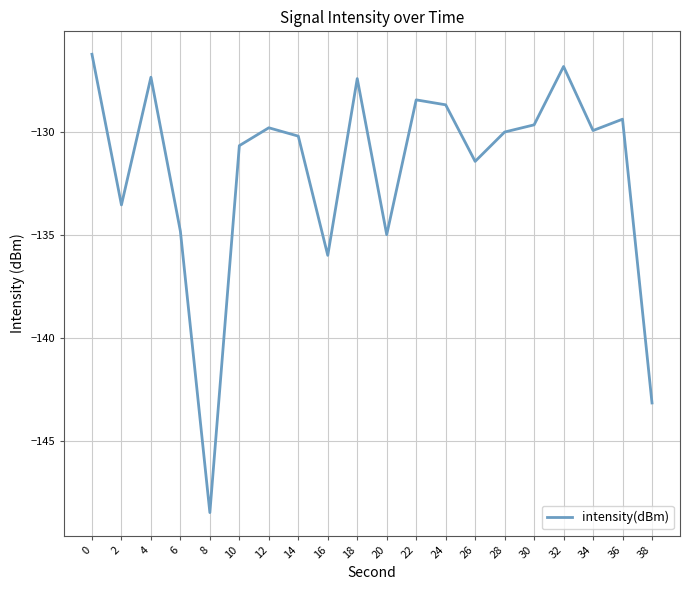

Is it true that the value at 32 is -46.4?

False